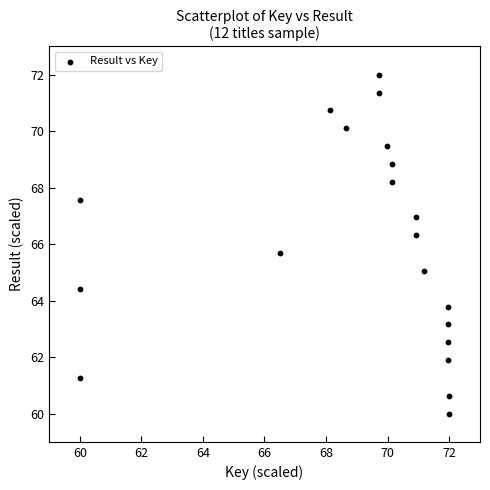

What is the range of Y values (max minus min)?

12.0